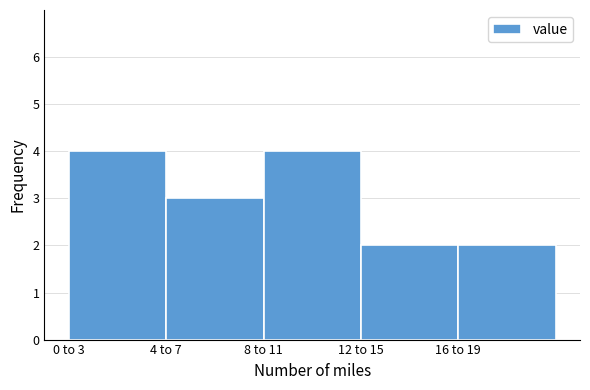

Reading left to right, what are all the values shown in this chart?

0 to 3=4	4 to 7=3	8 to 11=4	12 to 15=2	16 to 19=2